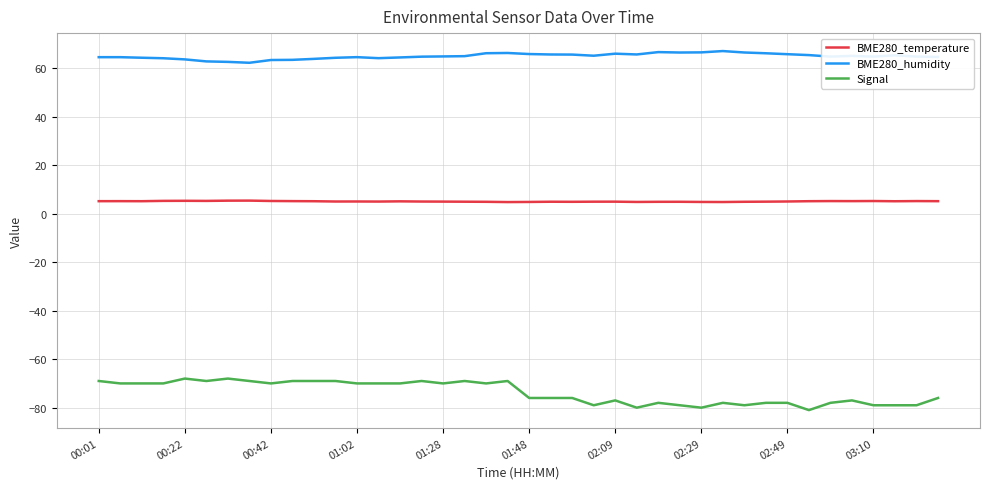

What is the difference between the maximum and second lowest values in the BME280_temperature series?

0.6